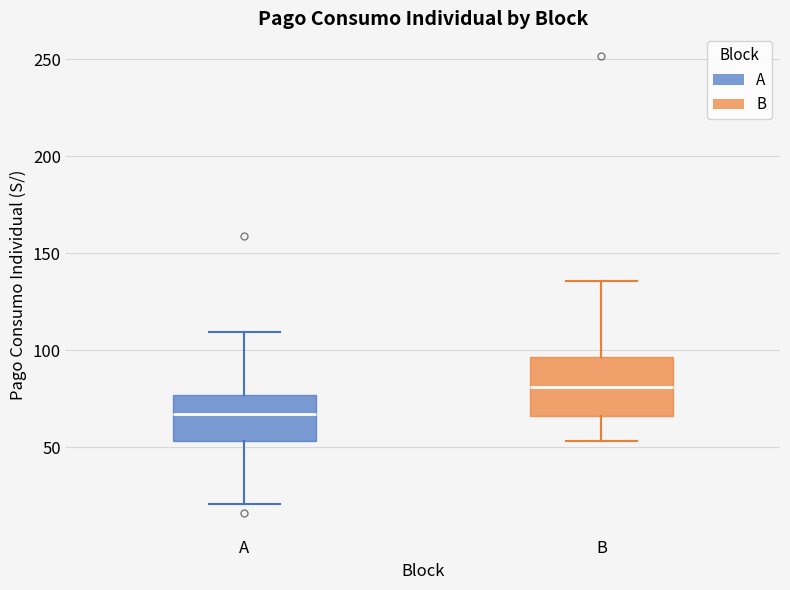

Reading left to right, transcribe this box plot: for each box, give where its median line is, the range the box spans, and where its two whiskers end, as read against the y-axis. The values are not printed on the chart, so give them approximately, as read against the axis.

A: median 65, box 55 to 75, whiskers 20 to 110
B: median 80, box 65 to 95, whiskers 55 to 135